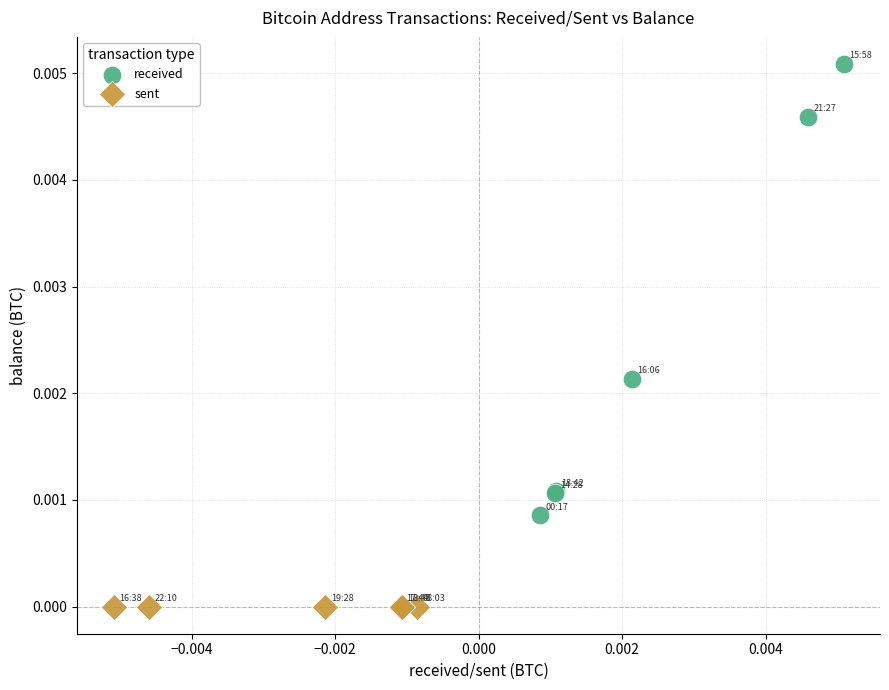

Which series contains the highest Y value?

received